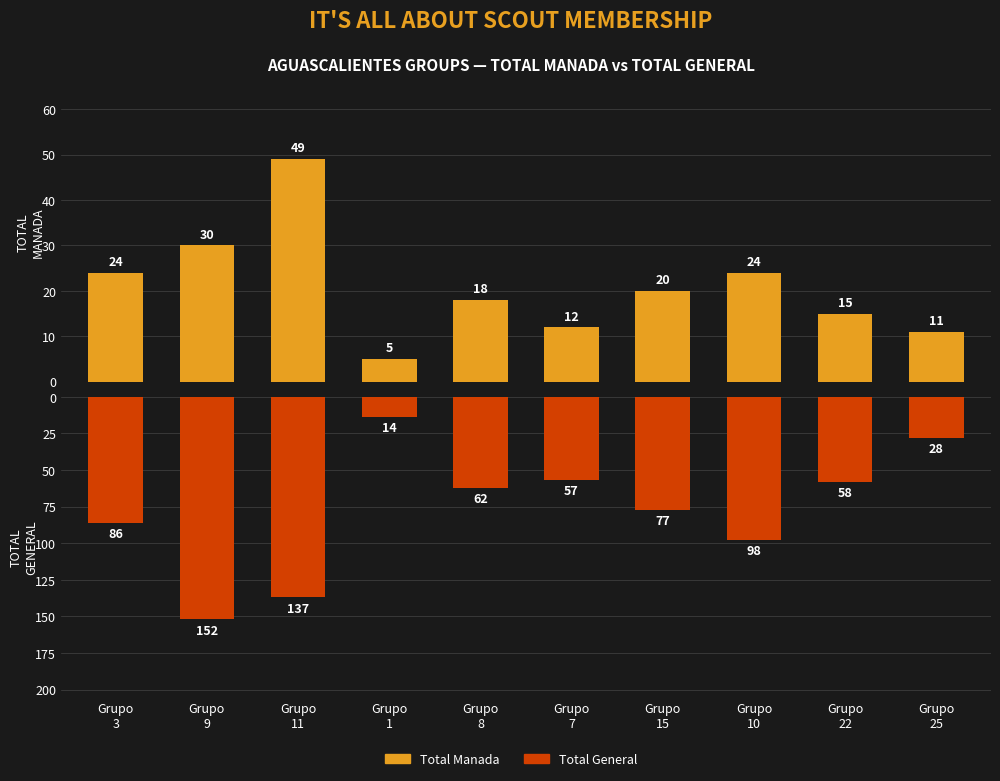

Which category has the highest value in the Total General series?

Grupo
9